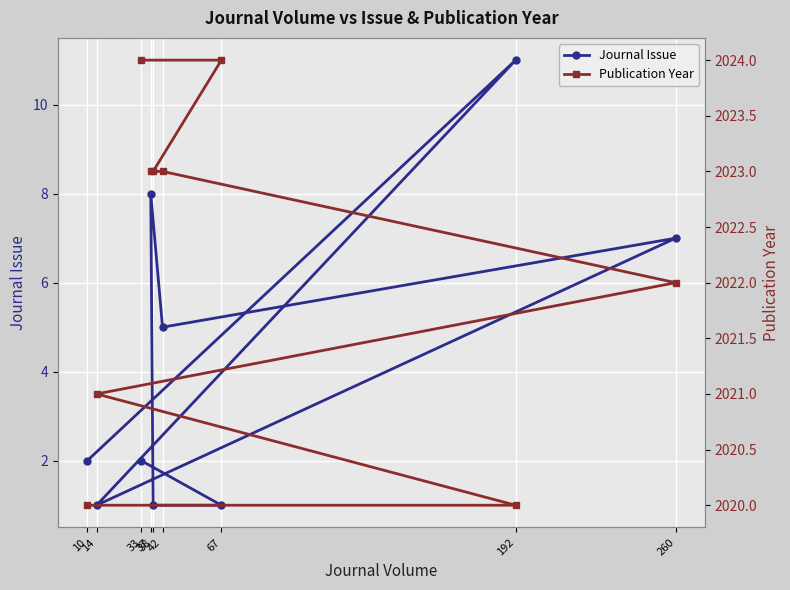

At which label does Publication Year first exceed 2023?

33